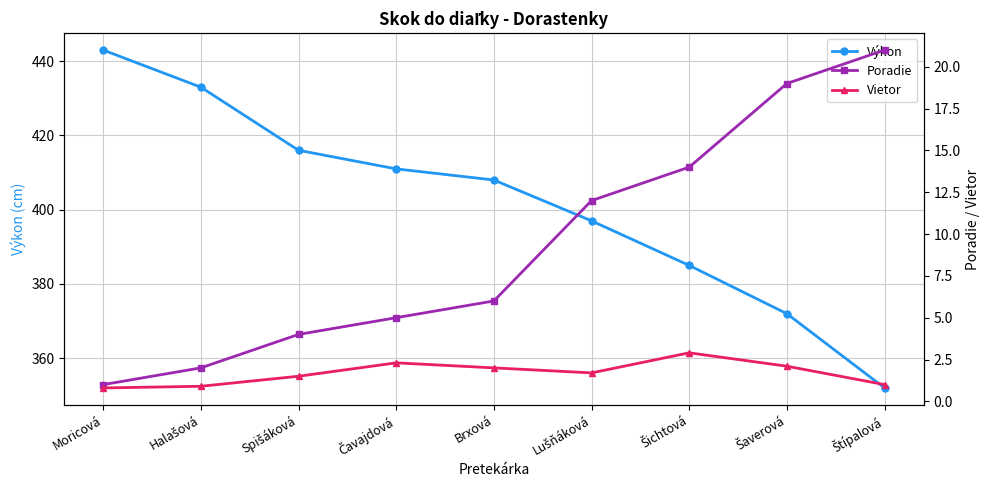

The value of Poradie at Spišáková is 4.0. True or false?

True